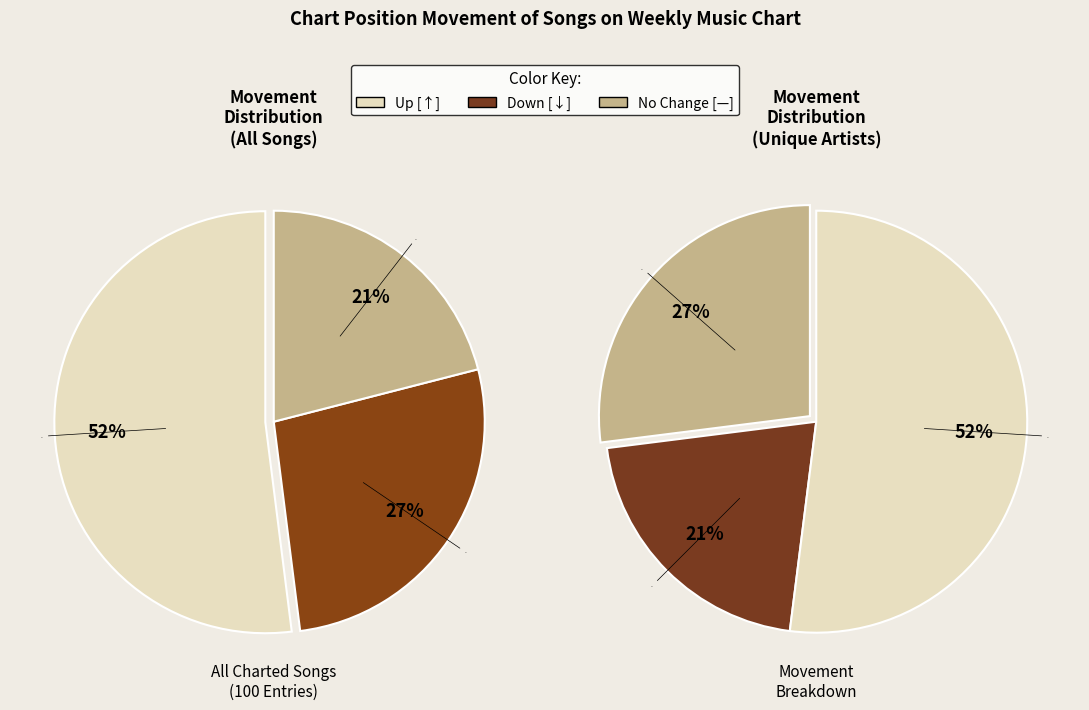

To the nearest percent, what is the combined percentage of up and -?

73%